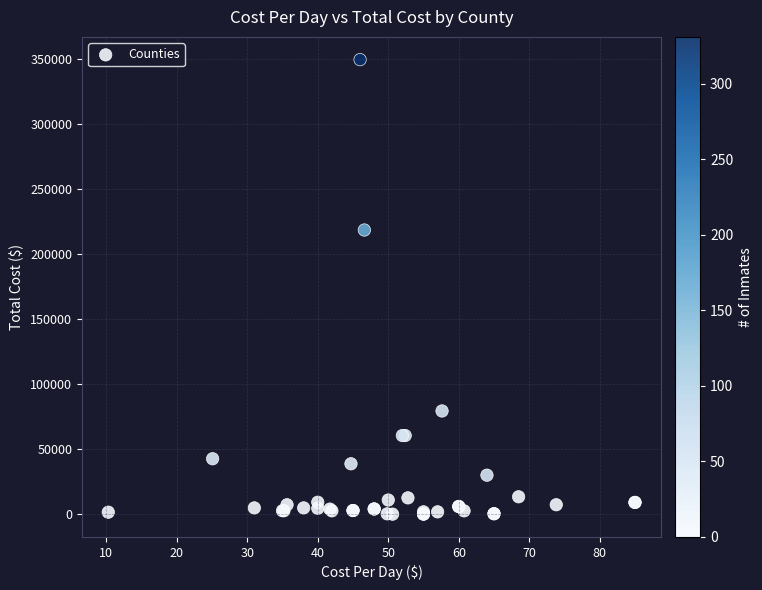

What Y value in the scatter plot is closest to 174662?

218367.9